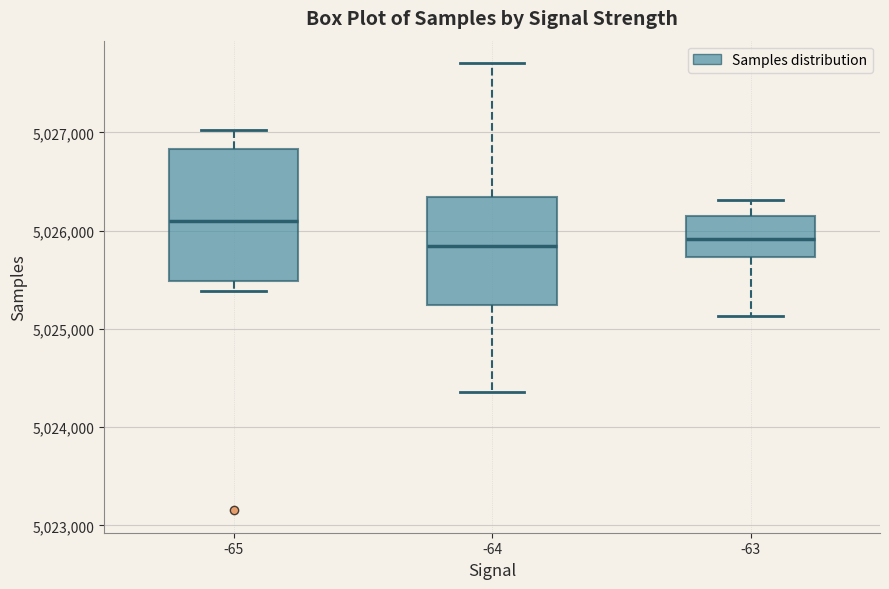

Which box is the tallest, from its lower edge to its upper edge?

-65